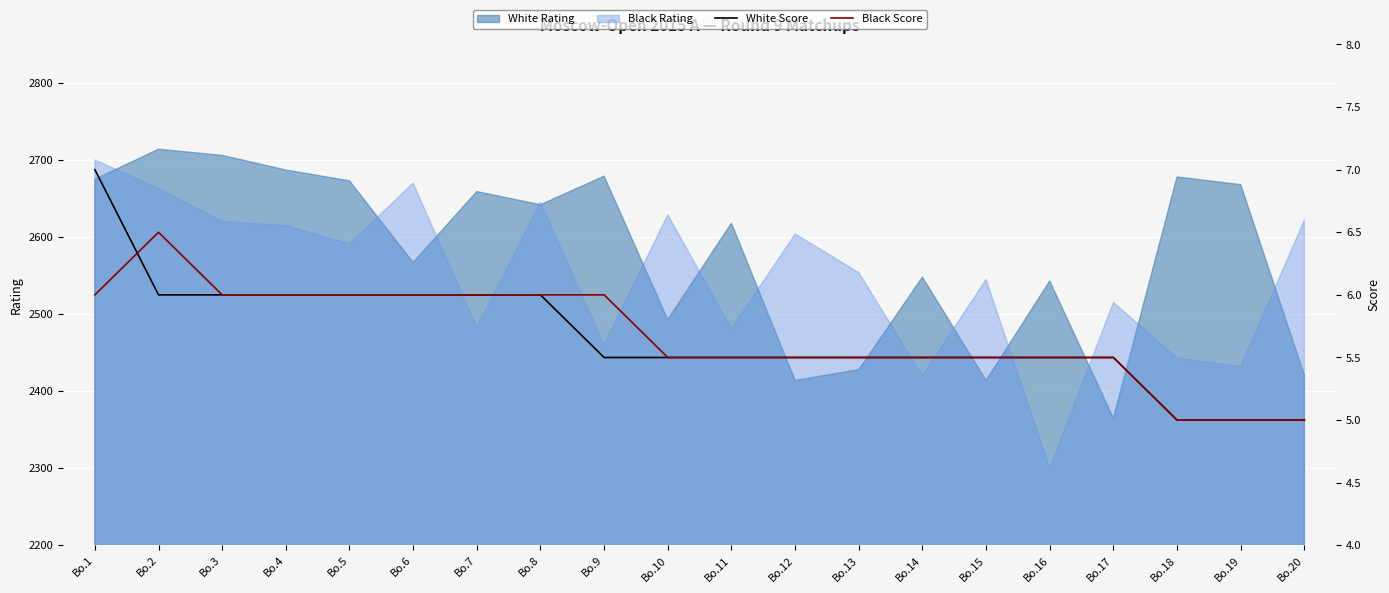

At which category is the sum across all series the highest?

Bo.1